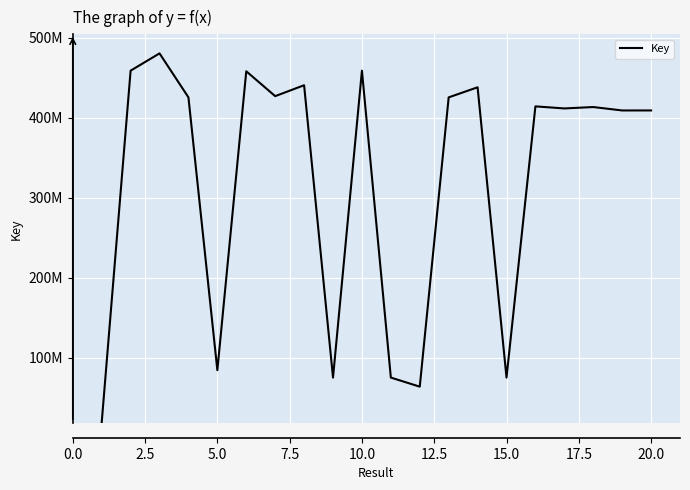

Is this an area chart (filled region under the line)?

No